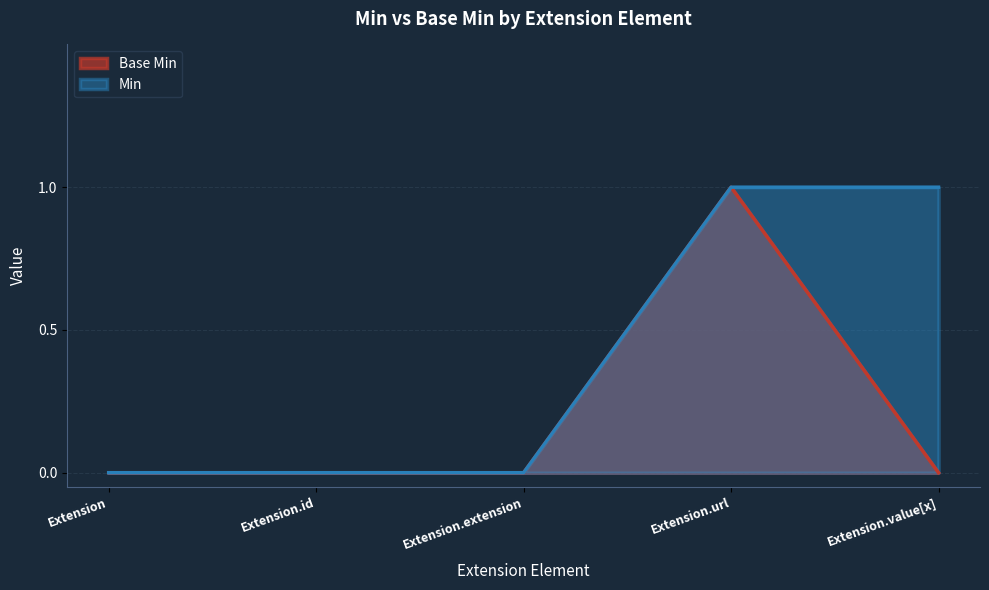

Which has a higher value, Extension.id or Extension.url?

Extension.url